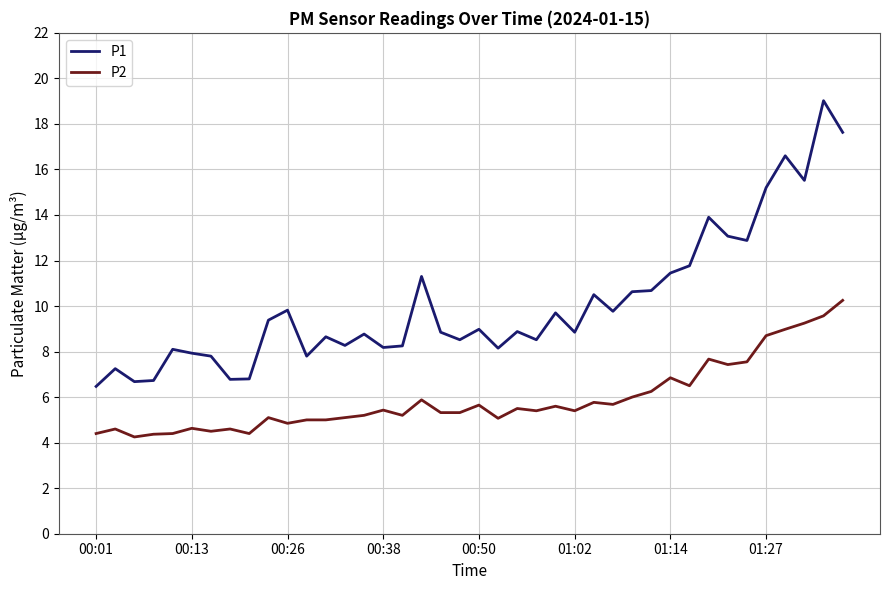

Which series has the largest range (max minus min)?

P1